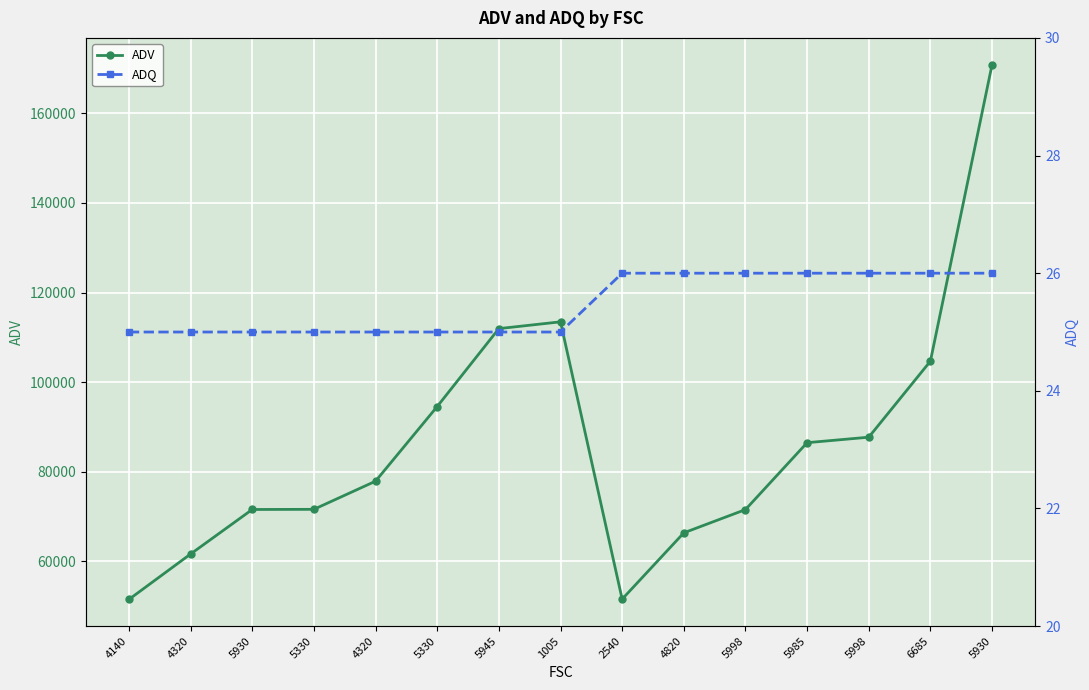

At which category does the chart reach its peak across all series?

5930